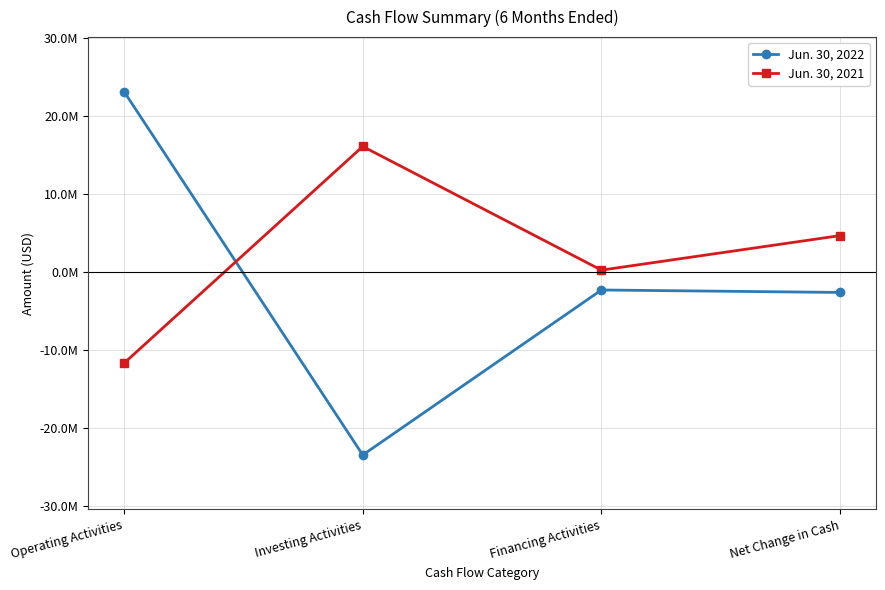

Does the chart have visible grid lines?

Yes